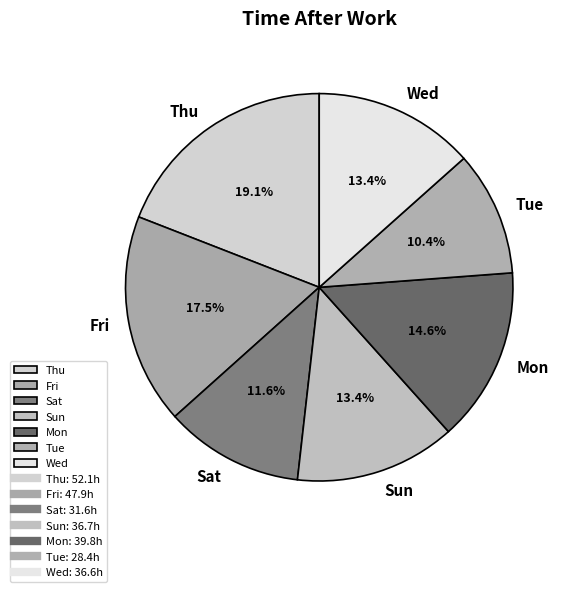

What is the ratio of the value at Sun to the value at Fri?

0.8